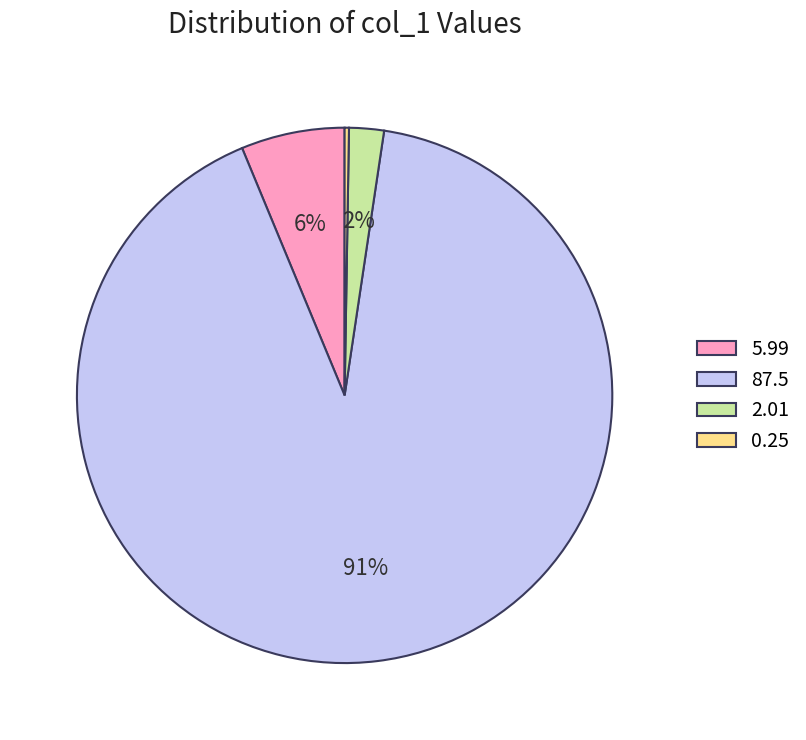

Approximately how many times larger is the value at 2.01 compared to 5.99?

0.3